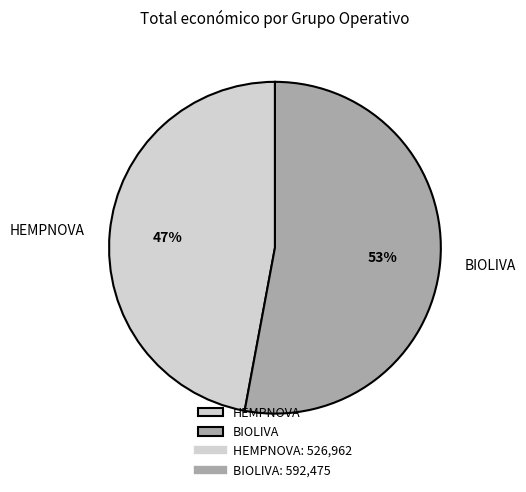

Rank the categories by value from highest to lowest.

BIOLIVA, HEMPNOVA